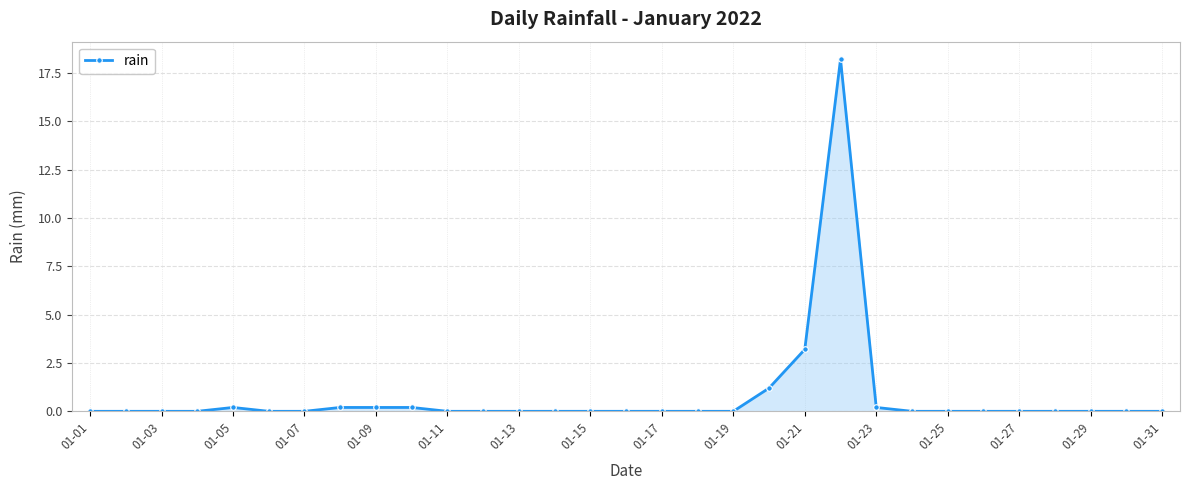

What is the difference between the maximum and minimum values?

18.2